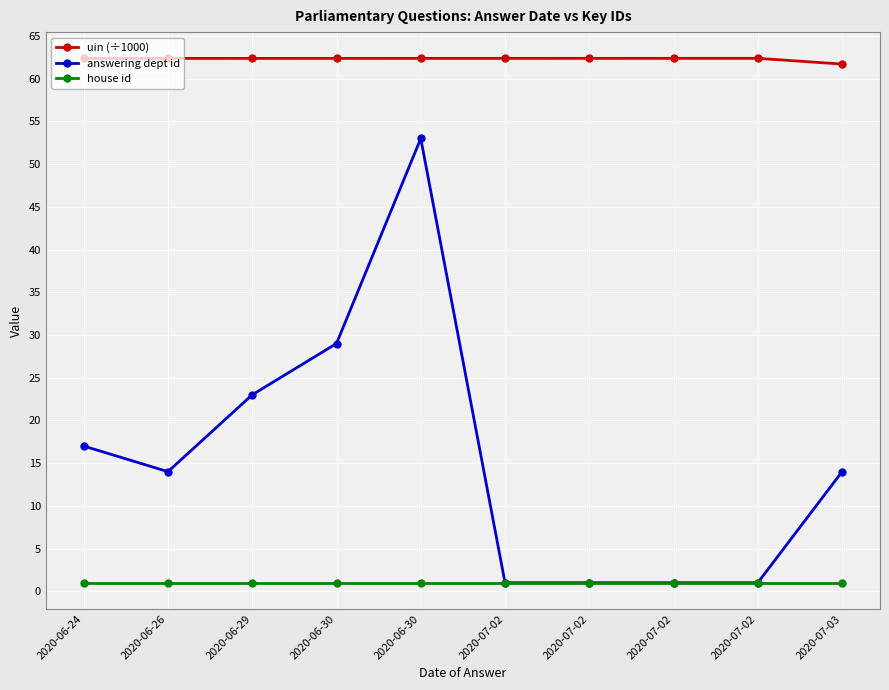

Which has a higher value, 2020-07-02 or 2020-07-02?

2020-07-02